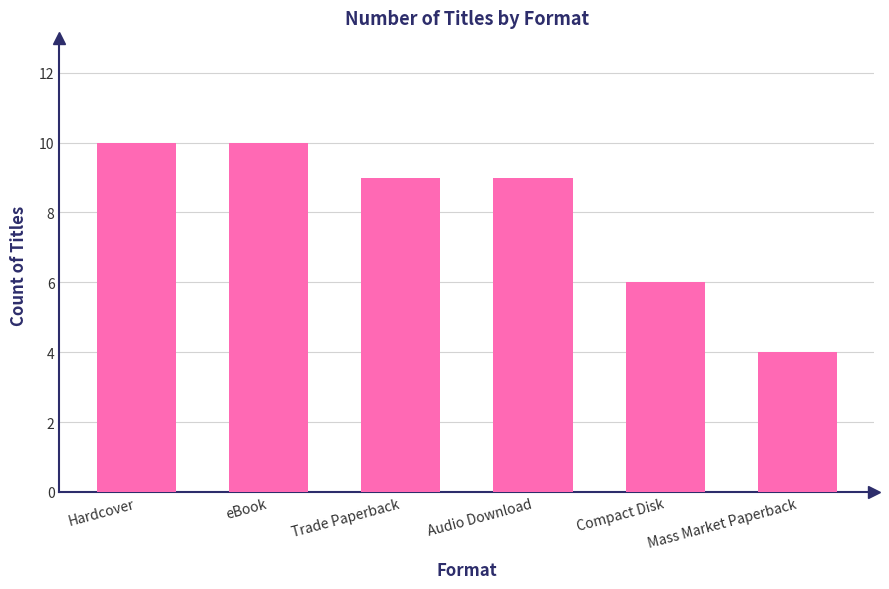

Is it true that the value at Trade Paperback is 5?

False